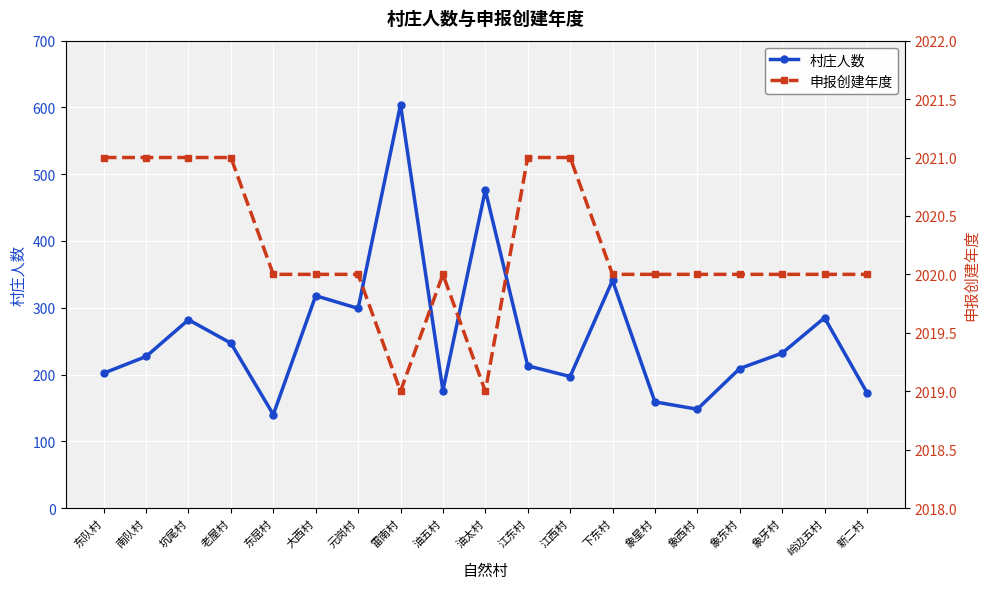

What is the minimum value for 申报创建年度?

2019